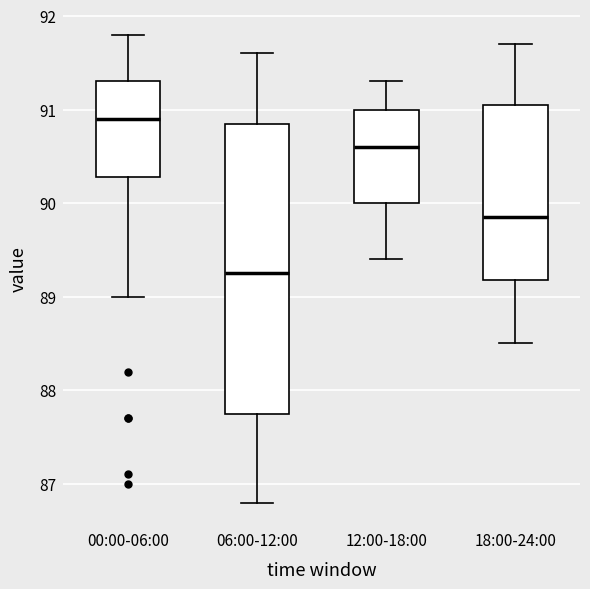

Reading left to right, transcribe this box plot: for each box, give where its median line is, the range the box spans, and where its two whiskers end, as read against the y-axis. The values are not printed on the chart, so give them approximately, as read against the axis.

00:00-06:00: median 90.9, box 90.3 to 91.3, whiskers 89.0 to 91.8
06:00-12:00: median 89.3, box 87.8 to 90.9, whiskers 86.8 to 91.6
12:00-18:00: median 90.6, box 90.0 to 91.0, whiskers 89.4 to 91.3
18:00-24:00: median 89.9, box 89.2 to 91.1, whiskers 88.5 to 91.7